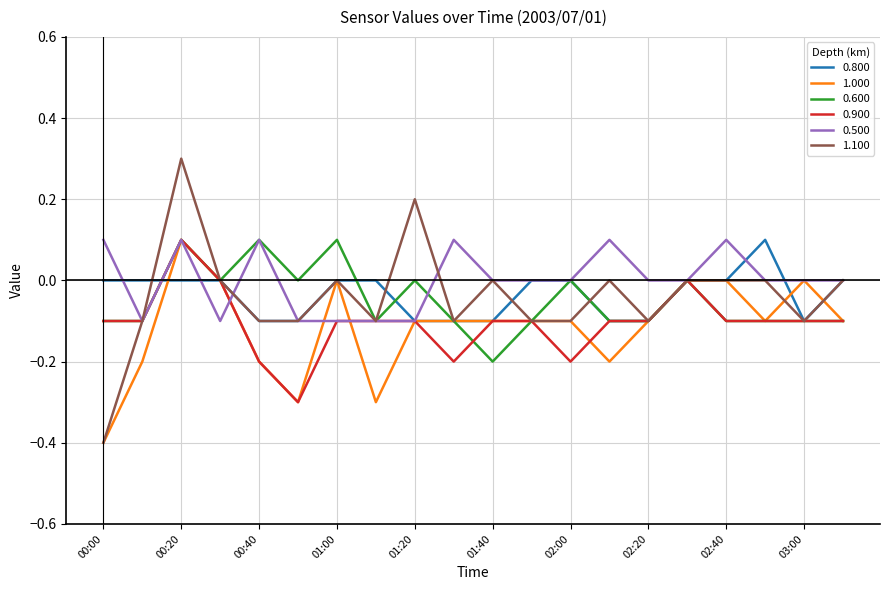

What is the maximum value for 1.100?

0.3